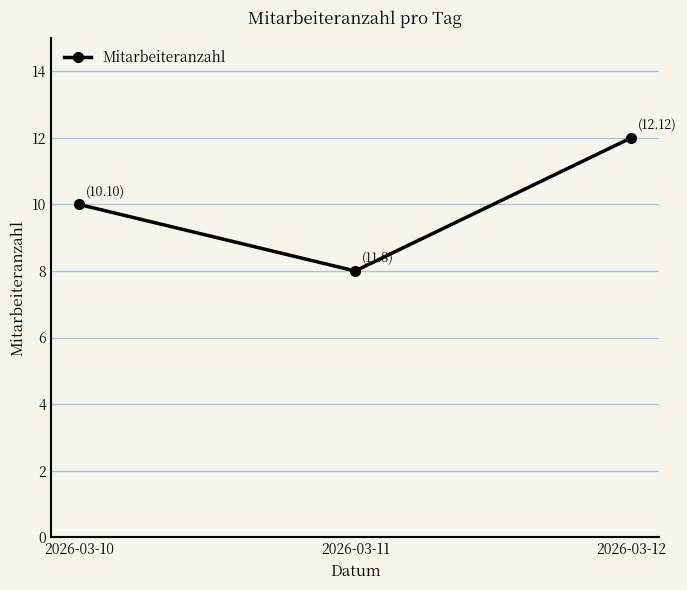

How many distinct data groups are displayed?

1